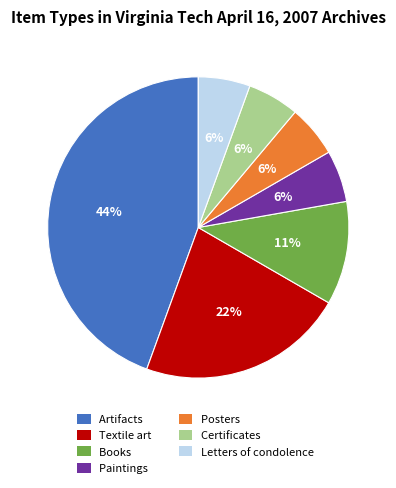

To the nearest percent, what is the average slice percentage?

14%